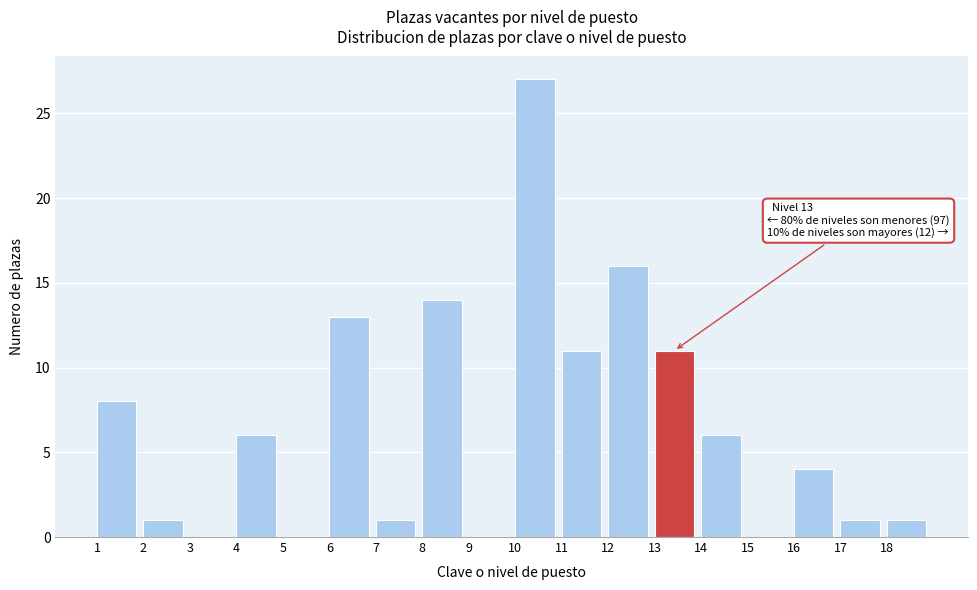

Which range on the x-axis has the tallest bar?

10 to 11